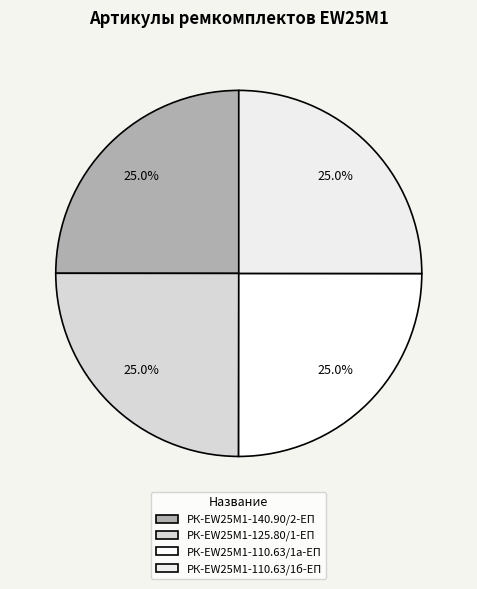

Do РК-EW25M1-140.90/2-ЕП and РК-EW25M1-125.80/1-ЕП together represent more than half of the pie?

No